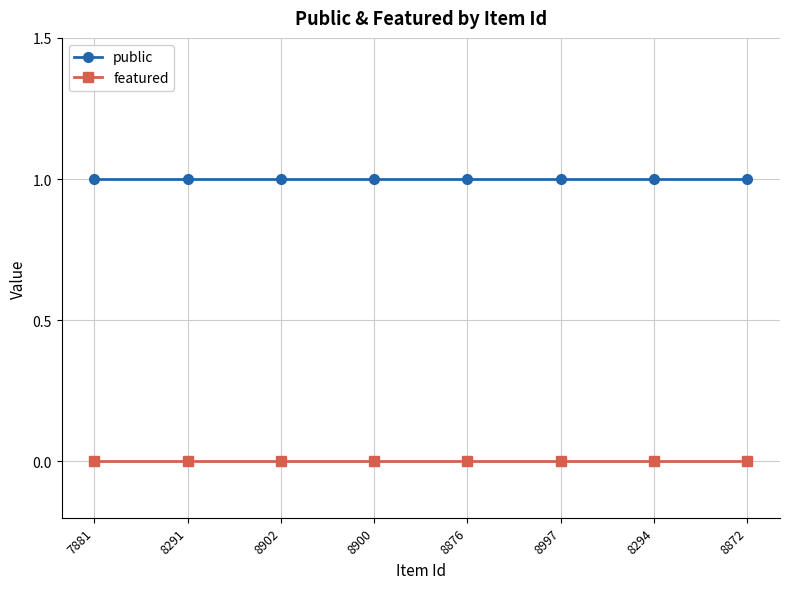

What is the label of the 1st point from the left?

7881